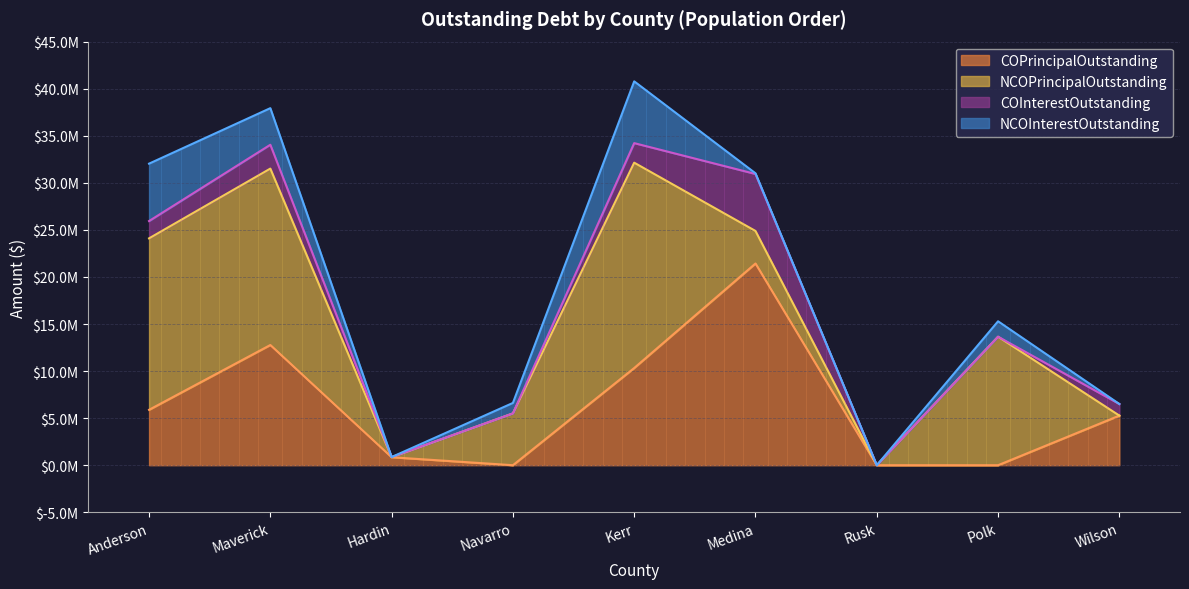

What is the sum of all COInterestOutstanding values?

13754147.6